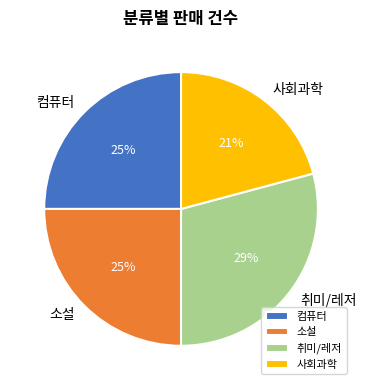

To the nearest percent, what is the difference between the largest and smallest slice percentages?

8%